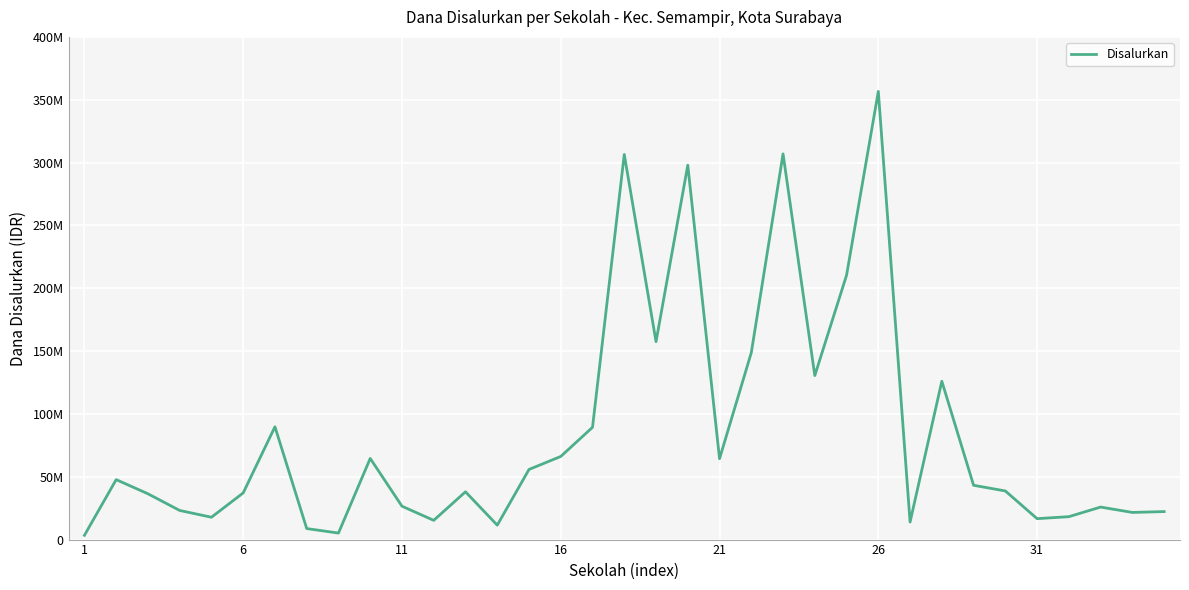

What is the greatest value displayed?

356625000